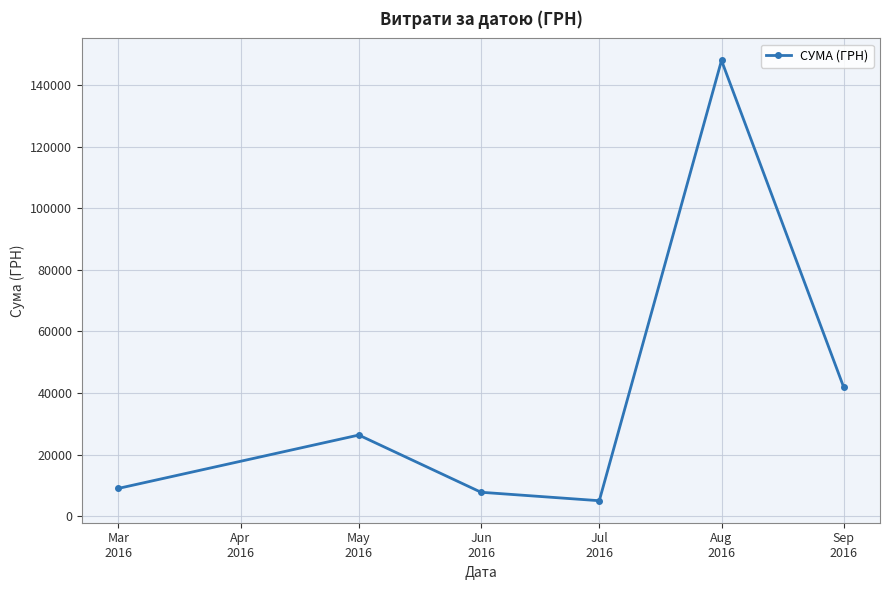

How many values are below 26325?

3